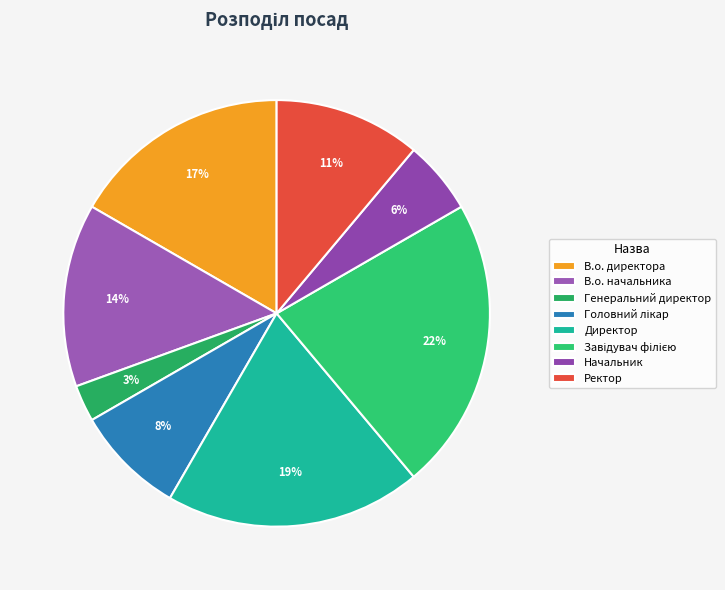

Which category has the smallest portion of the pie?

Генеральний директор